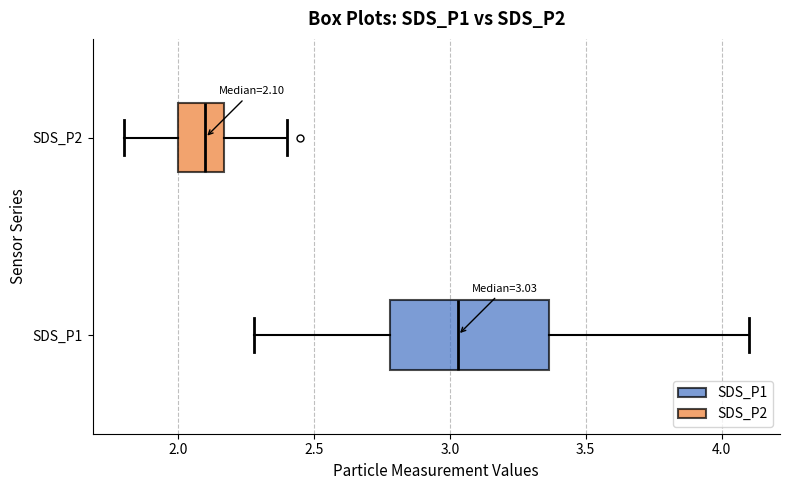

Which box's median line is the furthest to the right?

SDS_P1